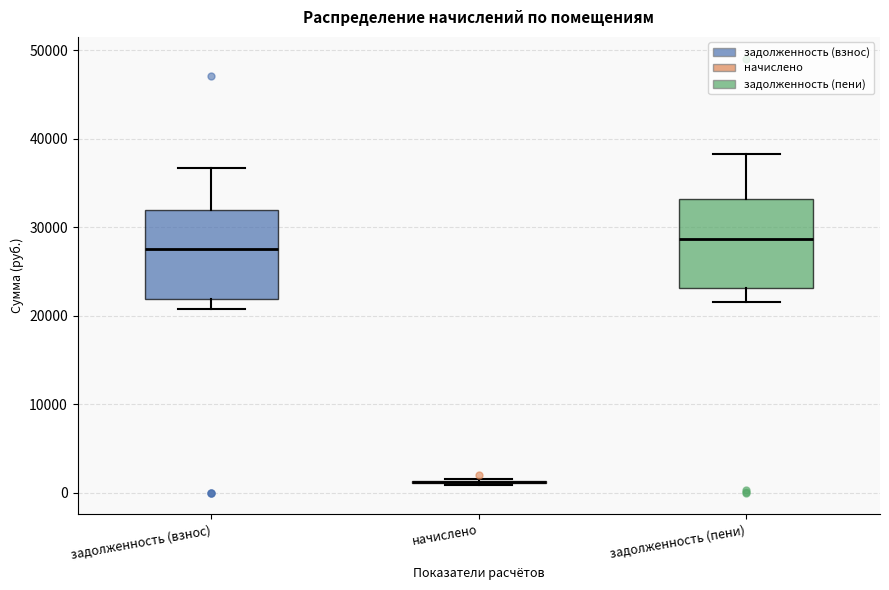

Reading left to right, read every box against the y-axis: the position of its median line, the range the box covers, and the ends of its whiskers. The values are not printed on the chart, so give them approximately, as read against the axis.

задолженность (взнос): median 28000, box 22000 to 32000, whiskers 21000 to 37000
начислено: box collapsed to a line at 1000, whiskers 1000 to 2000
задолженность (пени): median 29000, box 23000 to 33000, whiskers 22000 to 38000